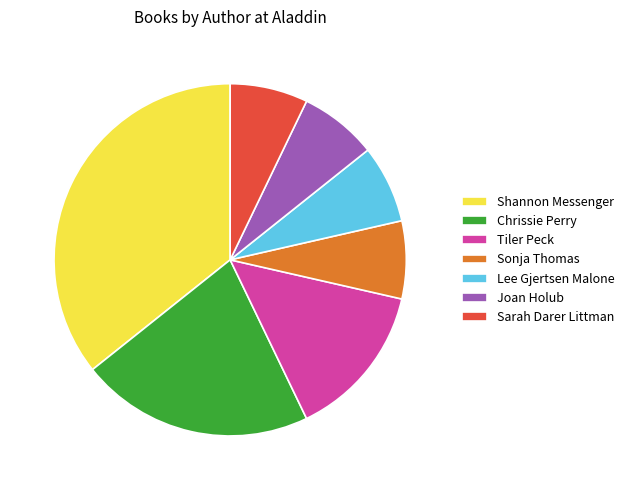

The Chrissie Perry slice represents 8% of the pie. True or false?

False